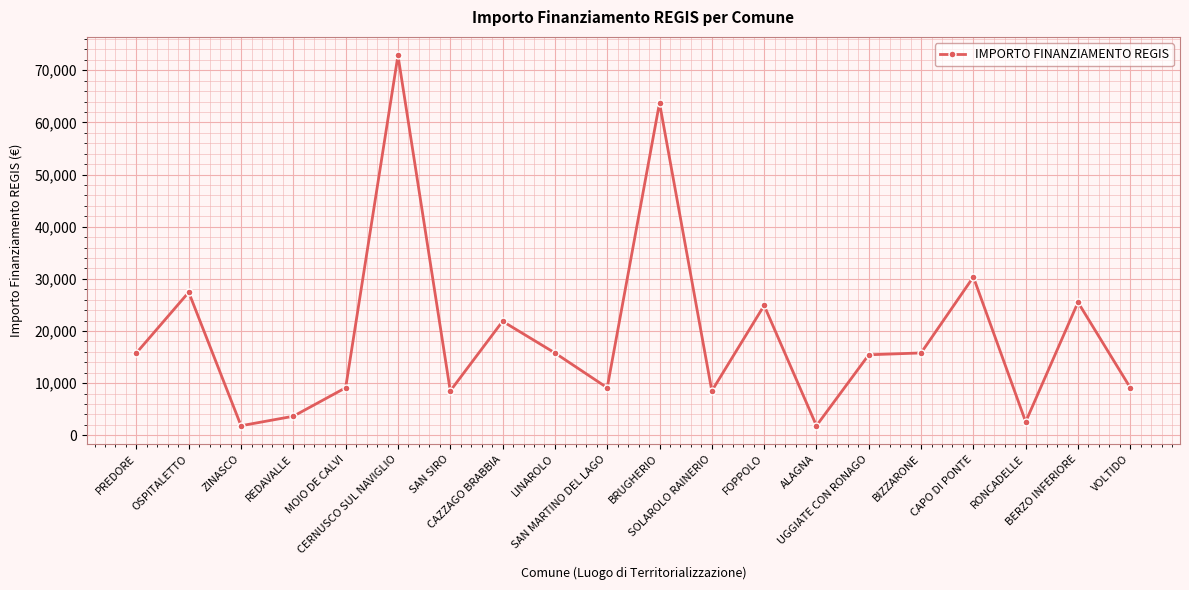

Count the number of categories in the chart.

20